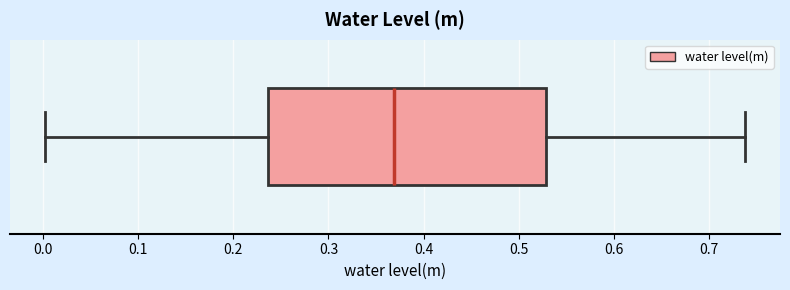

Read this box plot against the x-axis: the position of the median line, the range covered by the box, and the ends of both whiskers. The values are not printed on the chart, so give them approximately, as read against the axis.

median 0.37, box 0.24 to 0.53, whiskers 0.00 to 0.74